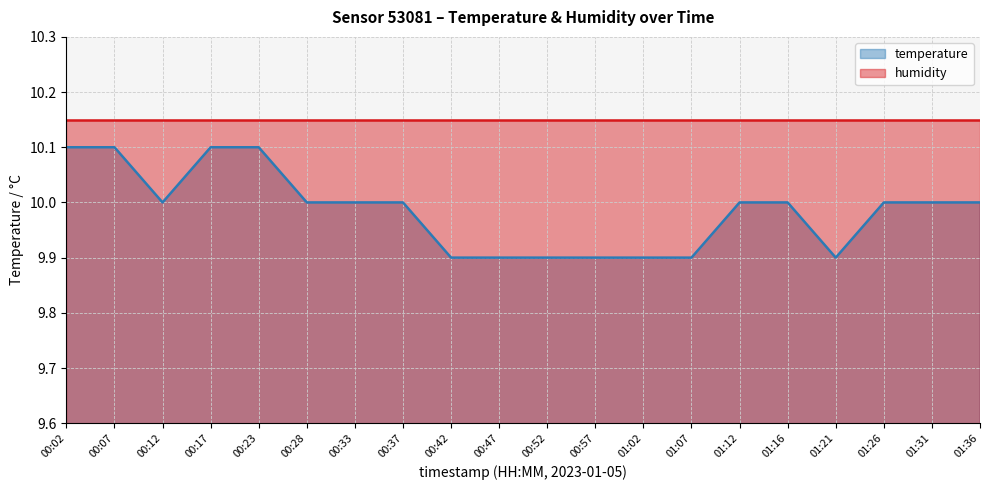

How many values are between 9 and 10?

16